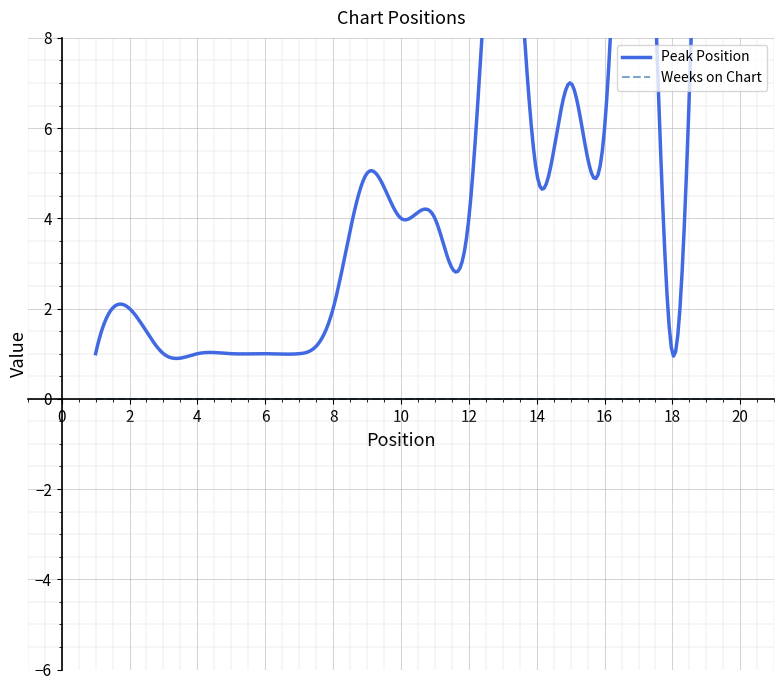

Reading left to right, what are all the values shown in this chart?

Peak Position: 1=1	2=2	3=1	4=1	5=1	6=1	7=1	8=2	9=5	10=4	11=4	12=4	13=13	14=5	15=7	16=6	17=17	18=1	19=19	20=14
Weeks on Chart: 1=0	2=0	3=0	4=0	5=0	6=0	7=0	8=0	9=0	10=0	11=0	12=0	13=0	14=0	15=0	16=0	17=0	18=0	19=0	20=0